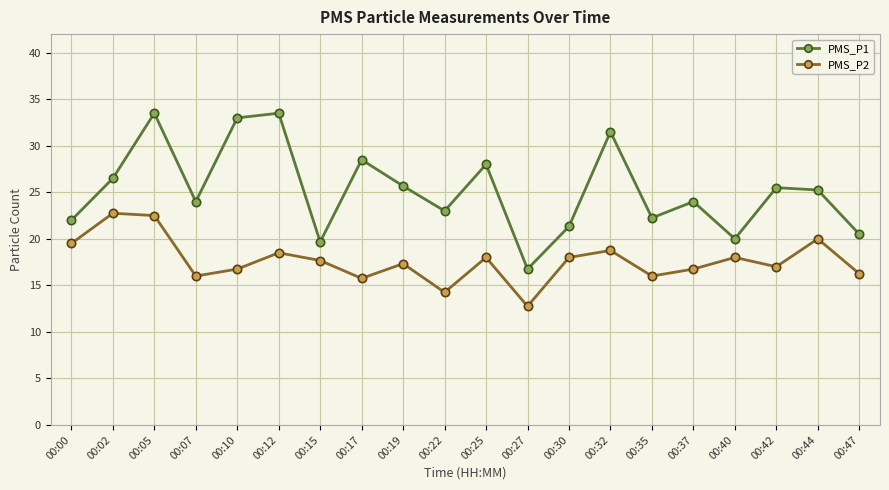

The PMS_P2 series shows 11.7 at 00:25. True or false?

False